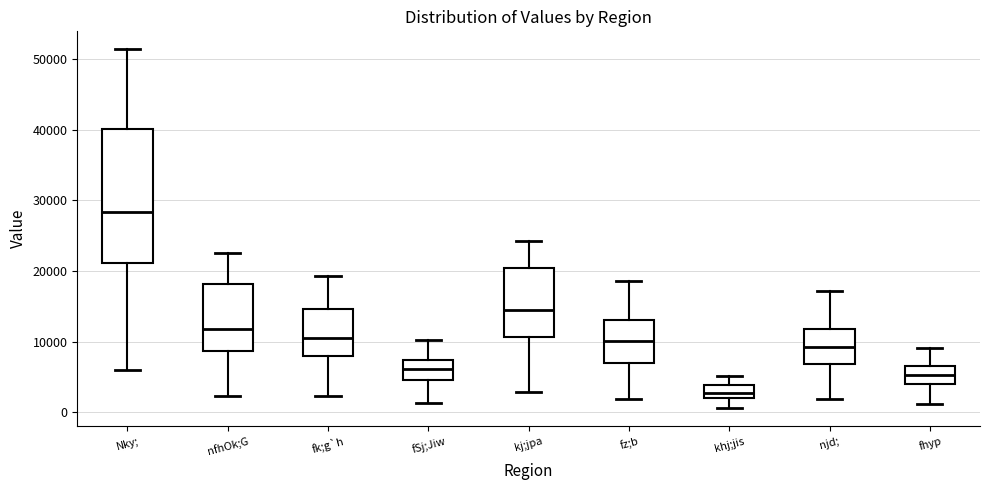

Which box's median line is the highest?

Nky;